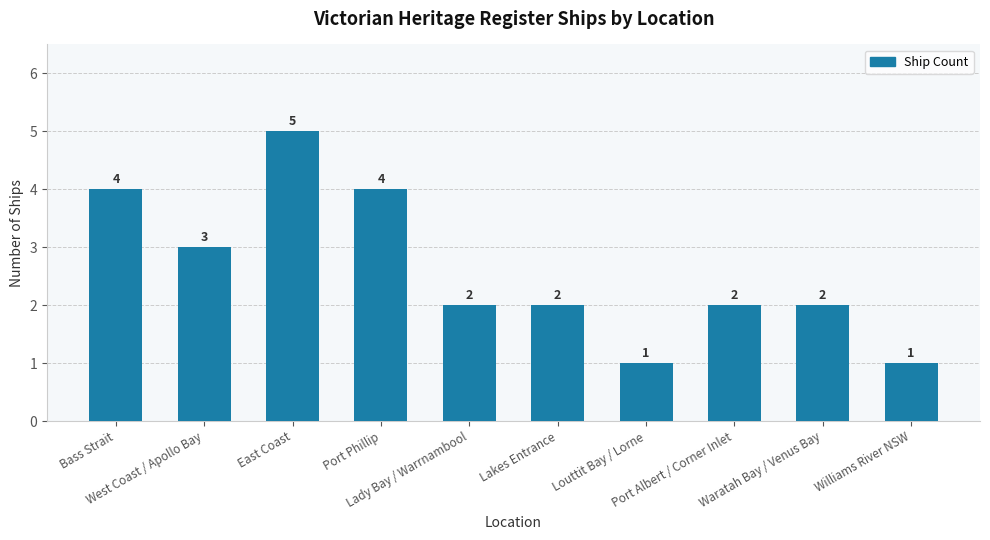

Does the chart contain stacked bars?

No